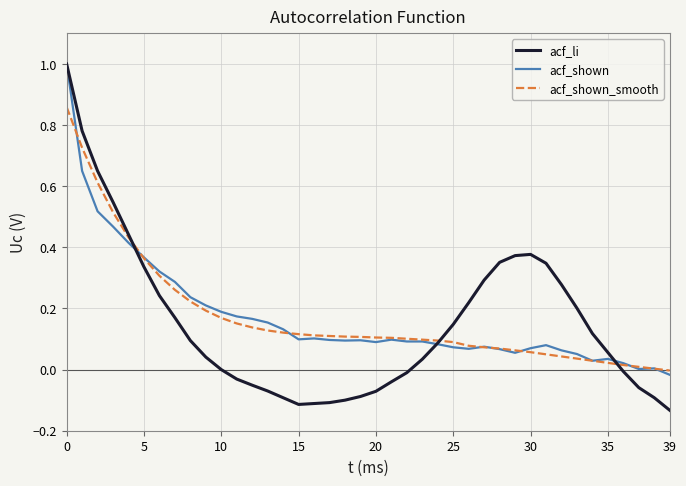

Which series has the widest spread of values?

acf_li